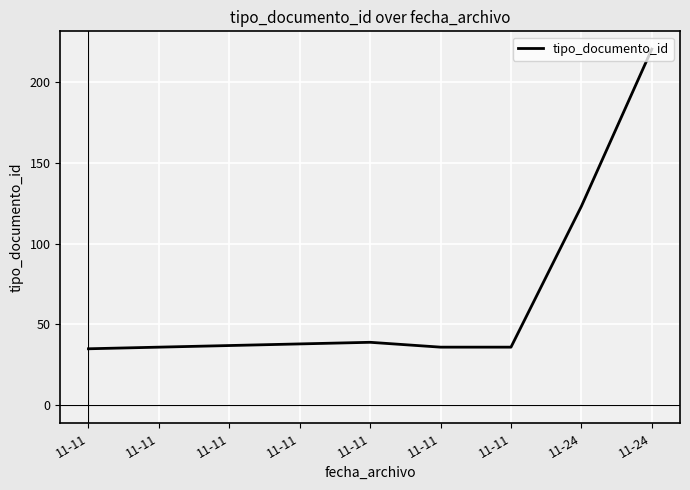

Count the number of categories in the chart.

9